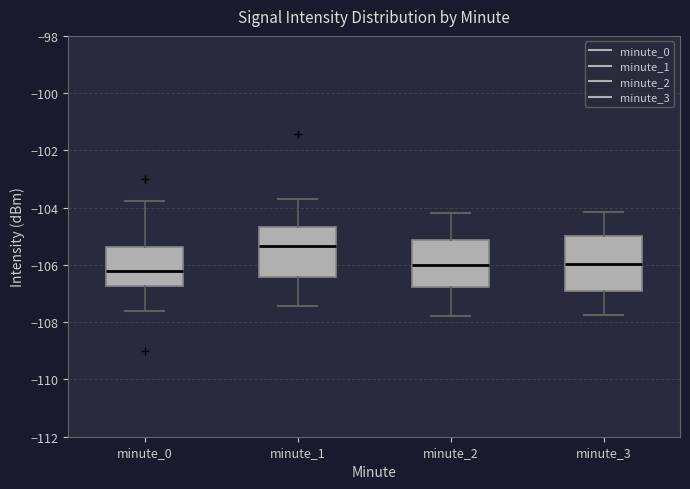

Reading left to right, read every box against the y-axis: the position of its median line, the range the box covers, and the ends of its whiskers. The values are not printed on the chart, so give them approximately, as read against the axis.

minute_0: median -106.2, box -106.8 to -105.4, whiskers -107.6 to -103.8
minute_1: median -105.4, box -106.4 to -104.6, whiskers -107.4 to -103.6
minute_2: median -106.0, box -106.8 to -105.2, whiskers -107.8 to -104.2
minute_3: median -106.0, box -107.0 to -105.0, whiskers -107.8 to -104.2